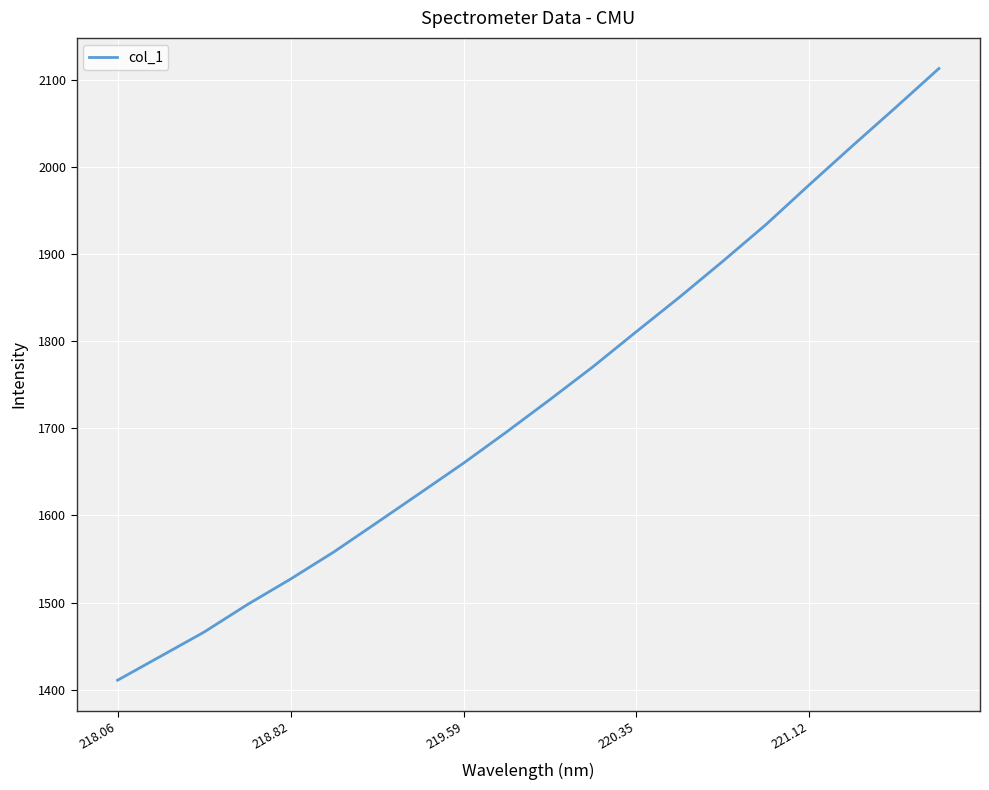

What is the difference between the maximum and minimum values?

702.8